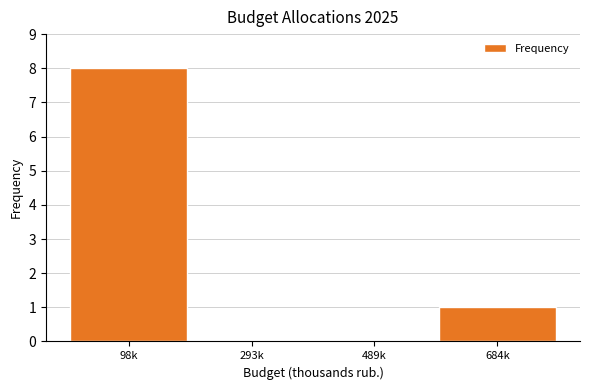

Reading right to left, what are all the values shown in this chart?

684k=1	489k=0	293k=0	98k=8